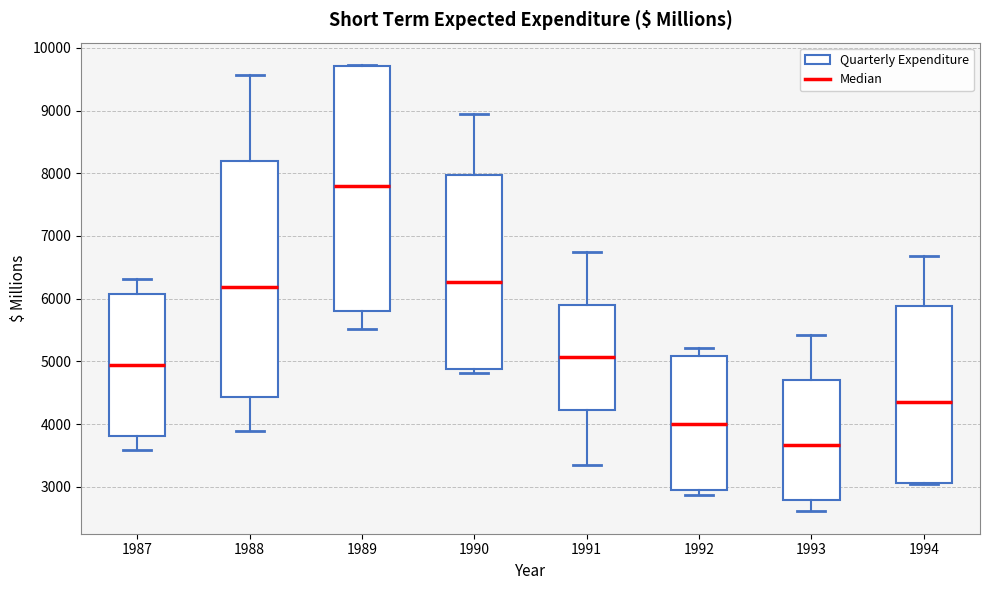

Reading left to right, transcribe this box plot: for each box, give where its median line is, the range the box spans, and where its two whiskers end, as read against the y-axis. The values are not printed on the chart, so give them approximately, as read against the axis.

1987: median 4900, box 3800 to 6100, whiskers 3600 to 6300
1988: median 6200, box 4400 to 8200, whiskers 3900 to 9600
1989: median 7800, box 5800 to 9700, whiskers 5500 to 9700
1990: median 6300, box 4900 to 8000, whiskers 4800 to 9000
1991: median 5100, box 4200 to 5900, whiskers 3300 to 6800
1992: median 4000, box 2900 to 5100, whiskers 2900 (just below the box's lower edge) to 5200
1993: median 3700, box 2800 to 4700, whiskers 2600 to 5400
1994: median 4400, box 3100 to 5900, whiskers 3000 to 6700